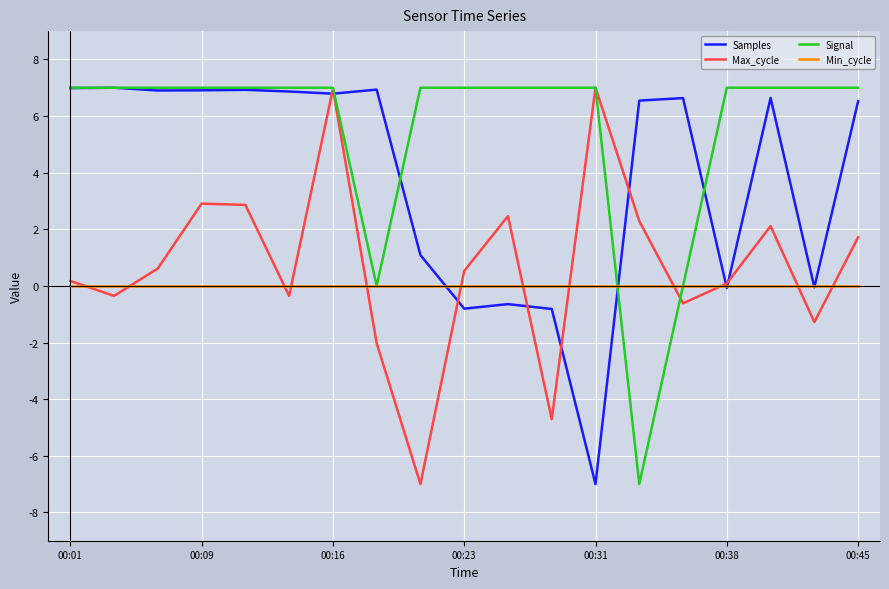

What are all the series names shown in the legend?

Samples, Max_cycle, Signal, Min_cycle